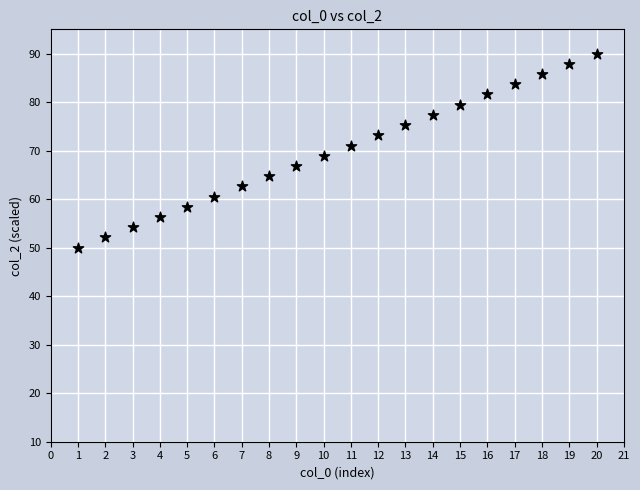

What is the range of Y values (max minus min)?

40.0